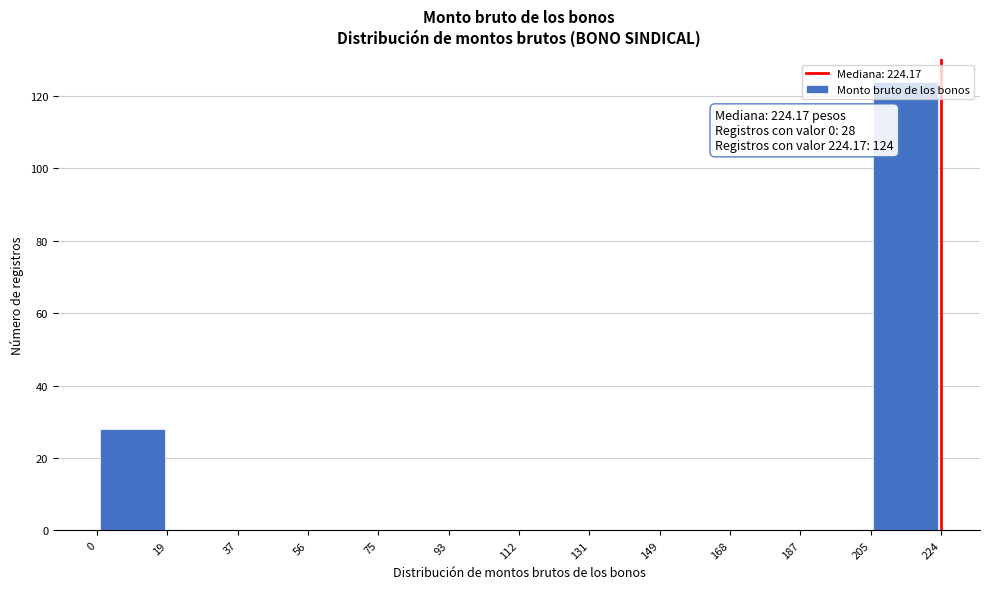

Which range on the x-axis has the tallest bar?

205 to 224